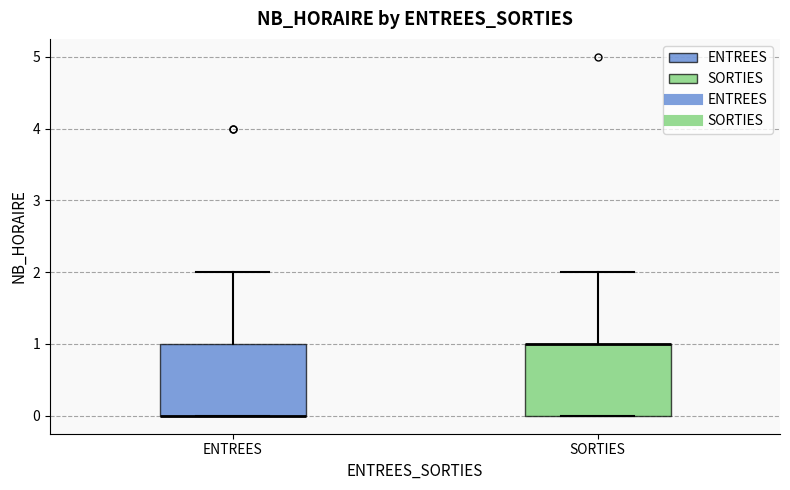

Reading left to right, read every box against the y-axis: the position of its median line, the range the box covers, and the ends of its whiskers. The values are not printed on the chart, so give them approximately, as read against the axis.

ENTREES: median 0 (drawn on the box's lower edge), box 0 to 1, whiskers 0 to 2
SORTIES: median 1 (drawn on the box's upper edge), box 0 to 1, whiskers 0 to 2